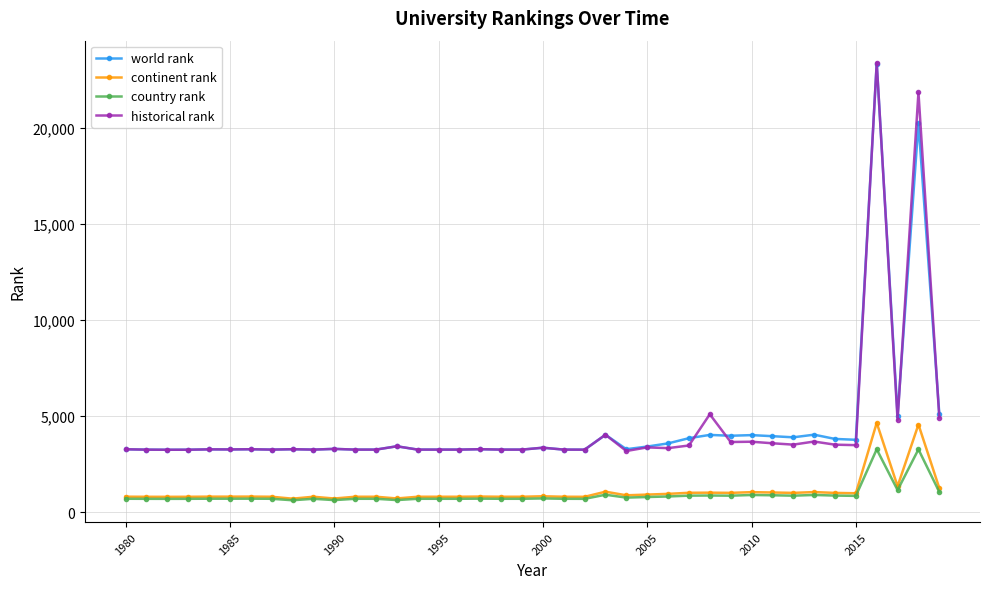

What is the sum of all world rank values?

178687